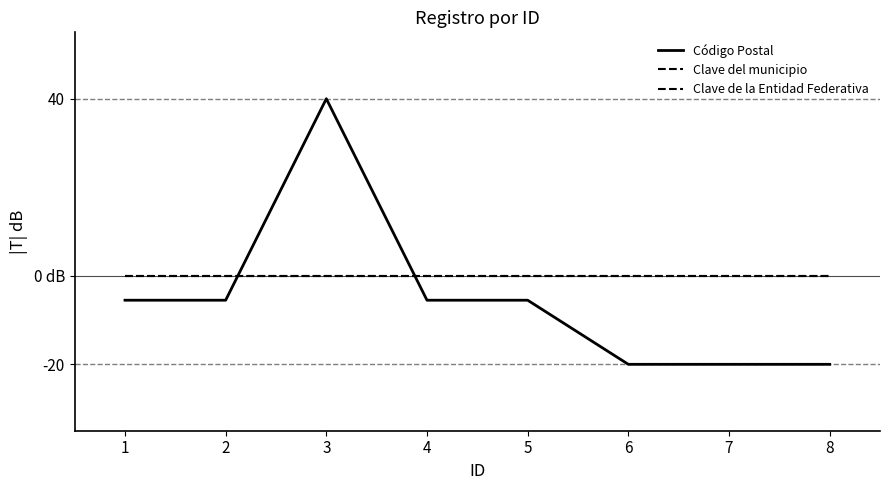

Does the chart display data point markers on the line(s)?

No